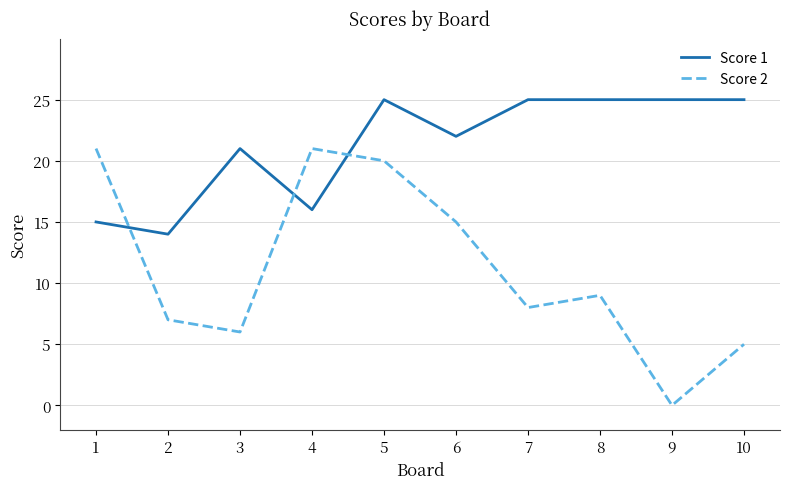

Which series ends up on top after the final intersection of Score 1 and Score 2?

Score 1